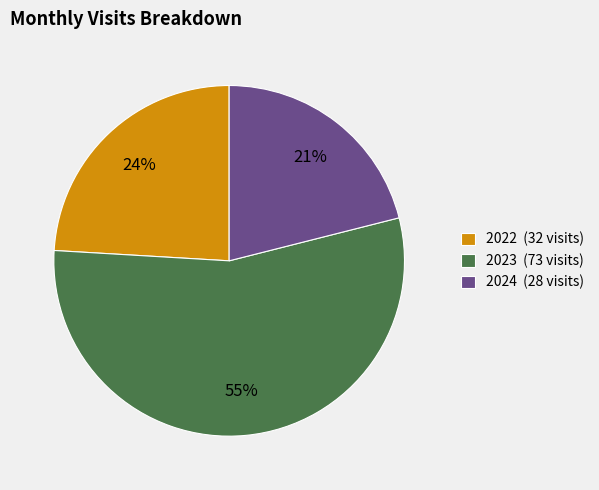

Does any single category account for the majority?

Yes